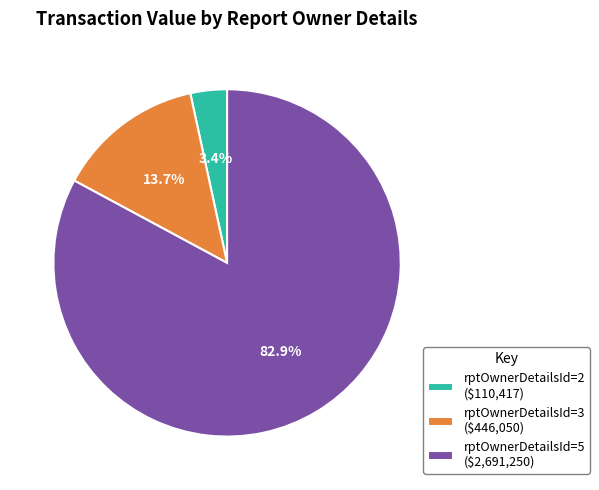

Is there a majority slice in this chart?

Yes